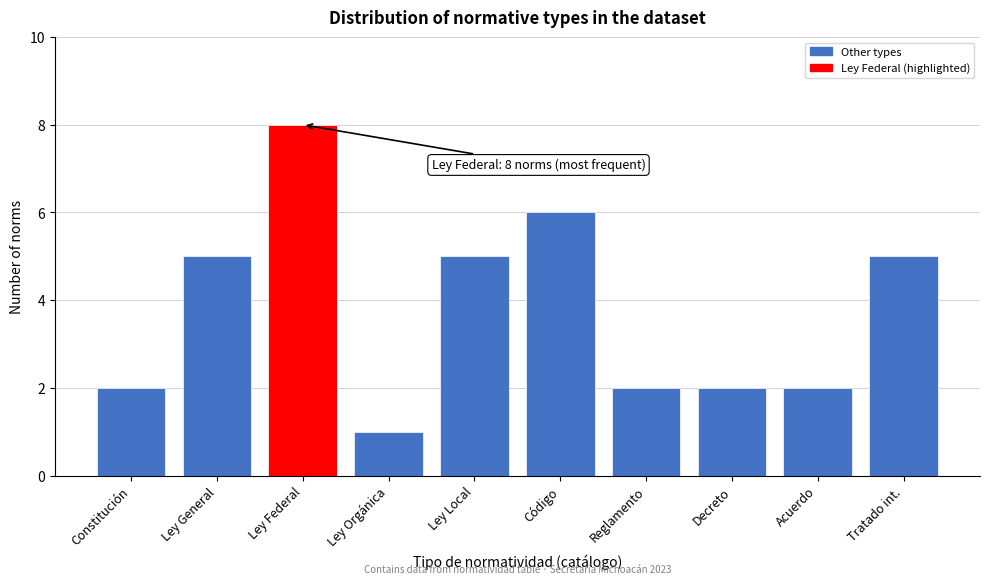

Reading right to left, list all the values displayed in this chart.

Tratado int.=5	Acuerdo=2	Decreto=2	Reglamento=2	Código=6	Ley Local=5	Ley Orgánica=1	Ley Federal=8	Ley General=5	Constitución=2